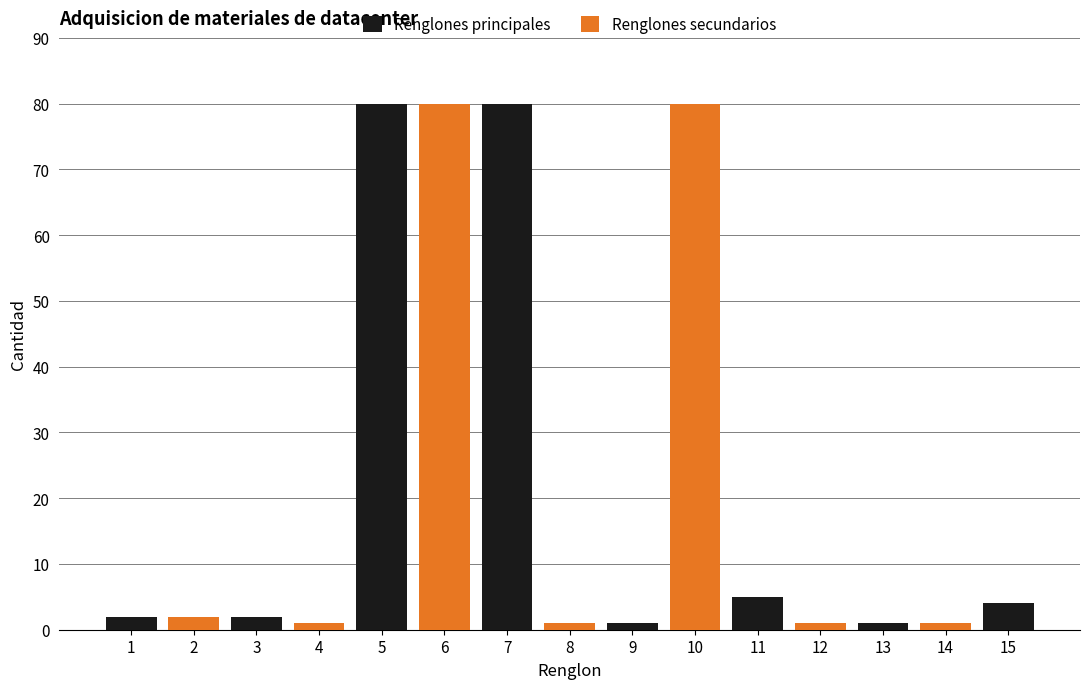

Between 5 and 10, which series saw the biggest shift?

Renglones principales